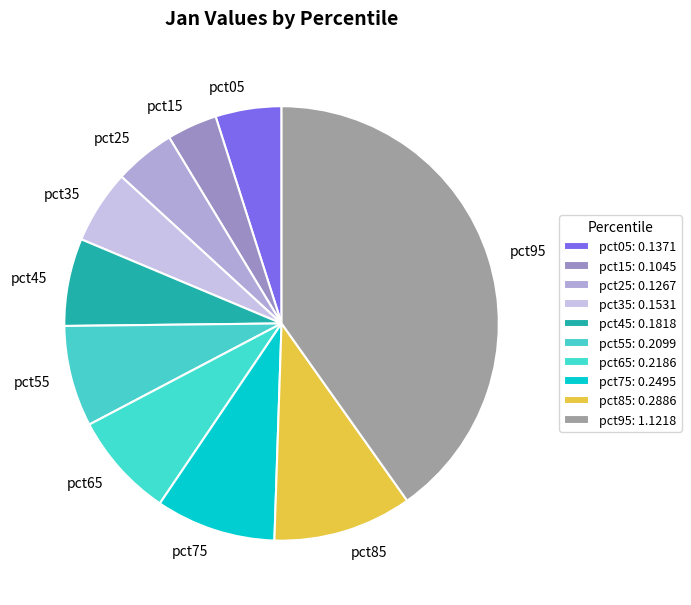

Do pct25 and pct95 together represent more than half of the pie?

No